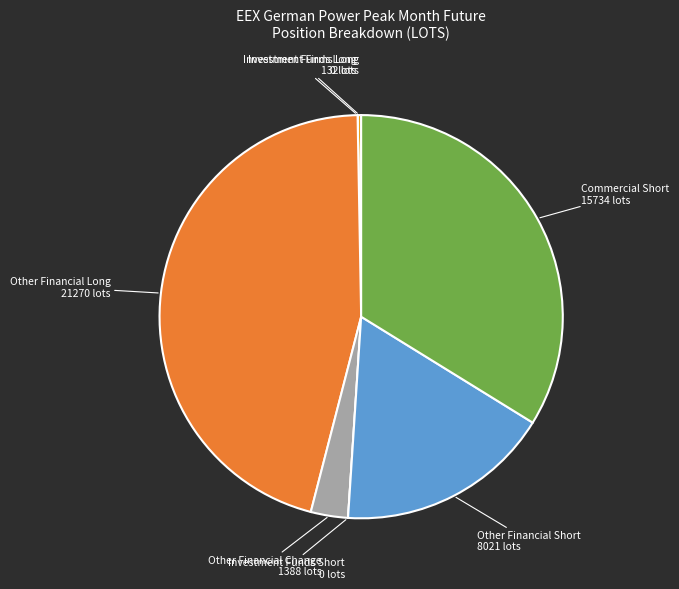

Between Other Financial Long 21270 lots and Commercial Short 15734 lots, which is larger?

Other Financial Long 21270 lots